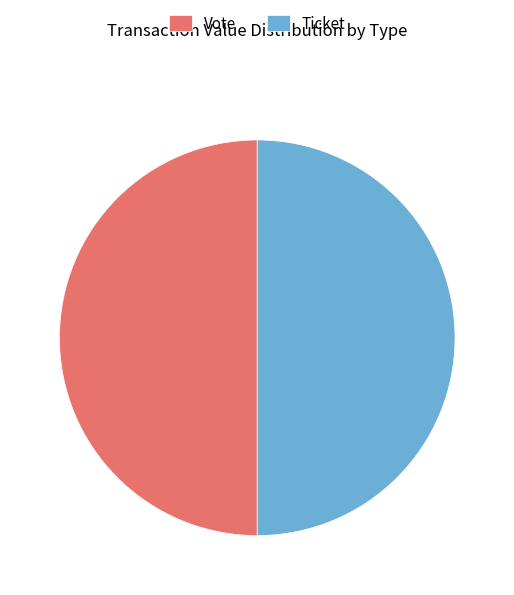

The Vote slice represents 44% of the pie. True or false?

False